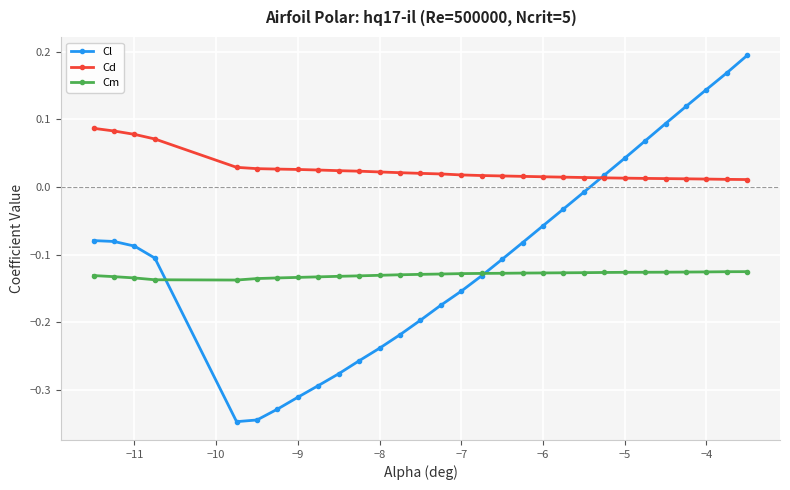

Which series has the widest spread of values?

Cl